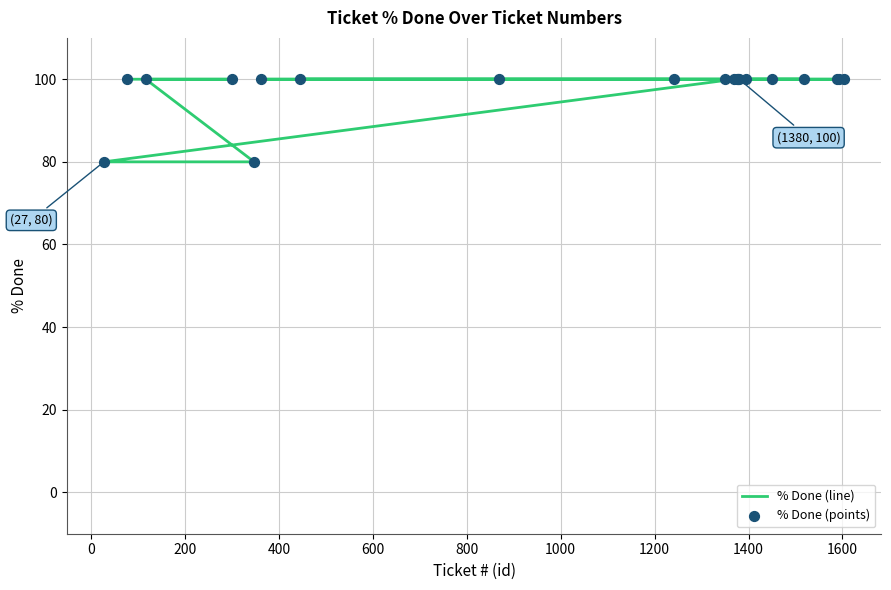

Which series has the largest total across all categories?

% Done (line)